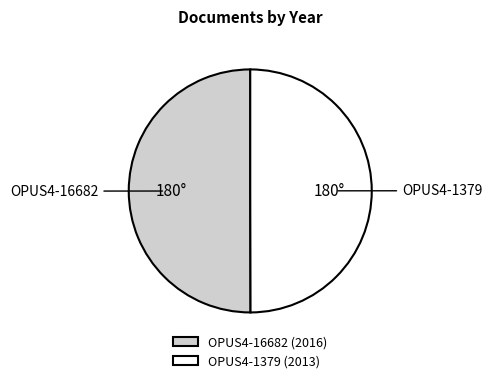

Is it true that OPUS4-1379 (2013) is 50% of the pie?

True